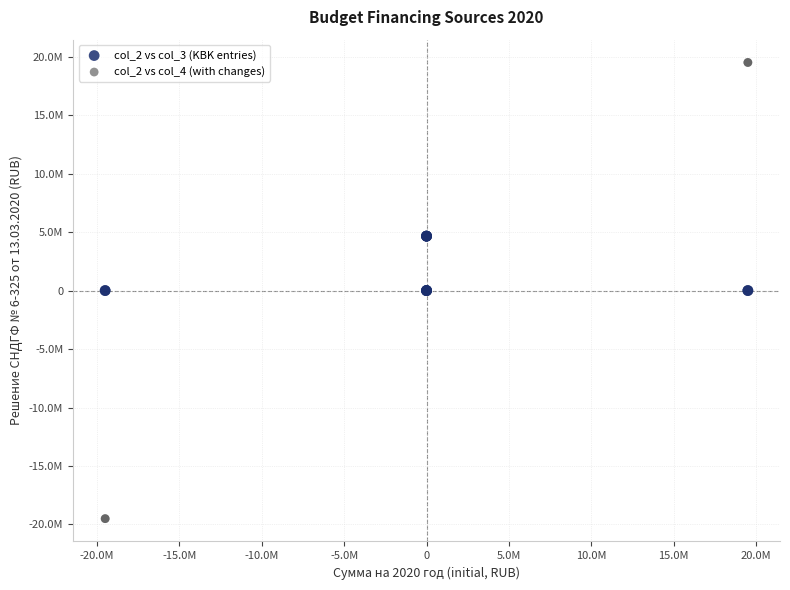

What are all the series names shown in the legend?

col_2 vs col_3 (KBK entries), col_2 vs col_4 (with changes)